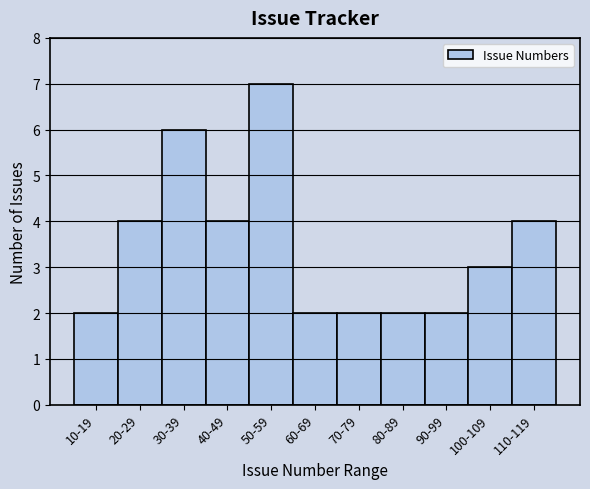

Reading left to right, transcribe all the data shown in this chart.

10-19=2	20-29=4	30-39=6	40-49=4	50-59=7	60-69=2	70-79=2	80-89=2	90-99=2	100-109=3	110-119=4